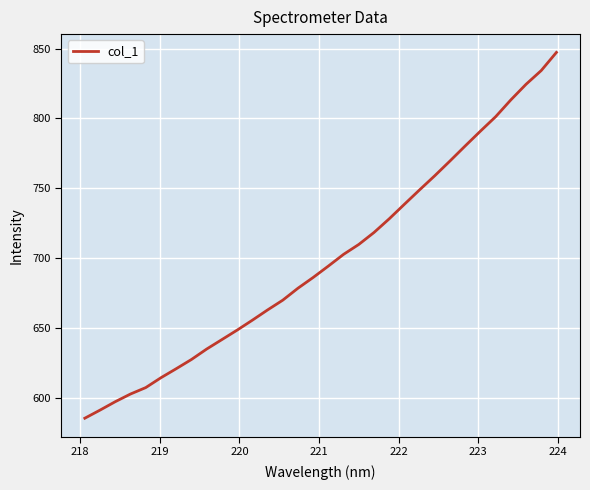

What is the smallest value displayed?

585.4